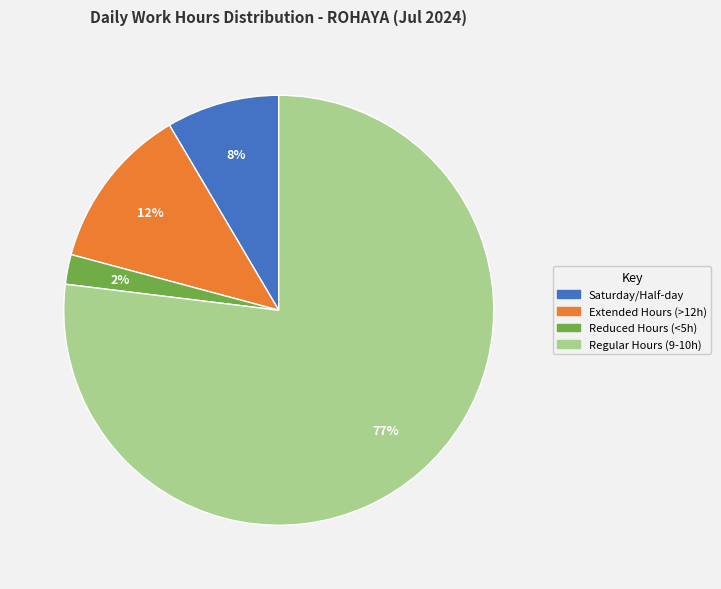

To the nearest percent, what is the average slice percentage?

25%